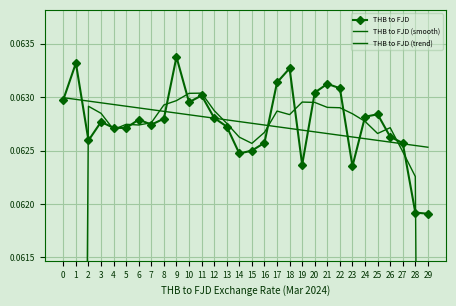

How many times do THB to FJD and THB to FJD (trend) cross each other?

10